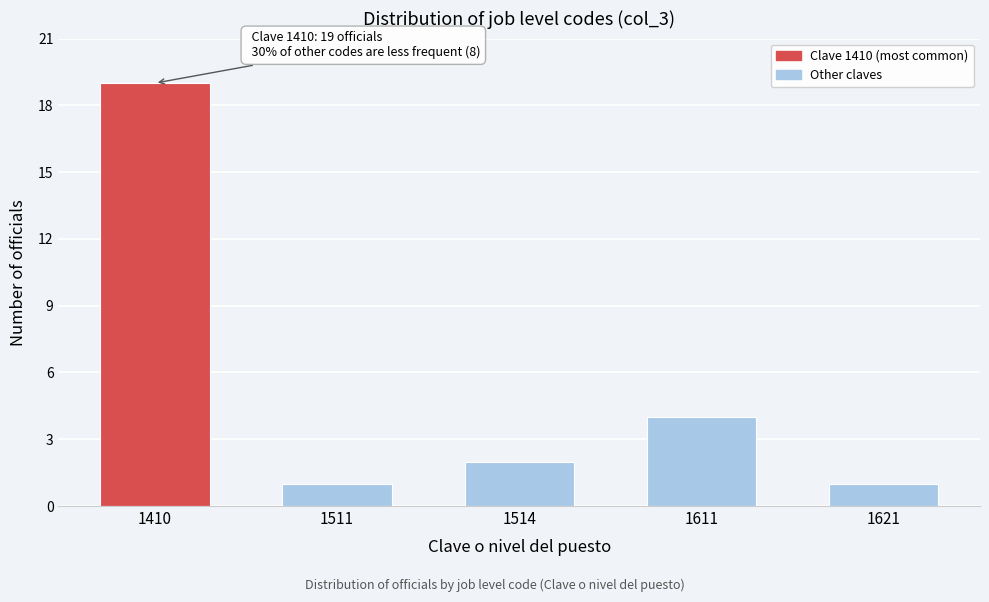

Reading left to right, transcribe all the data shown in this chart.

1410=19	1511=1	1514=2	1611=4	1621=1